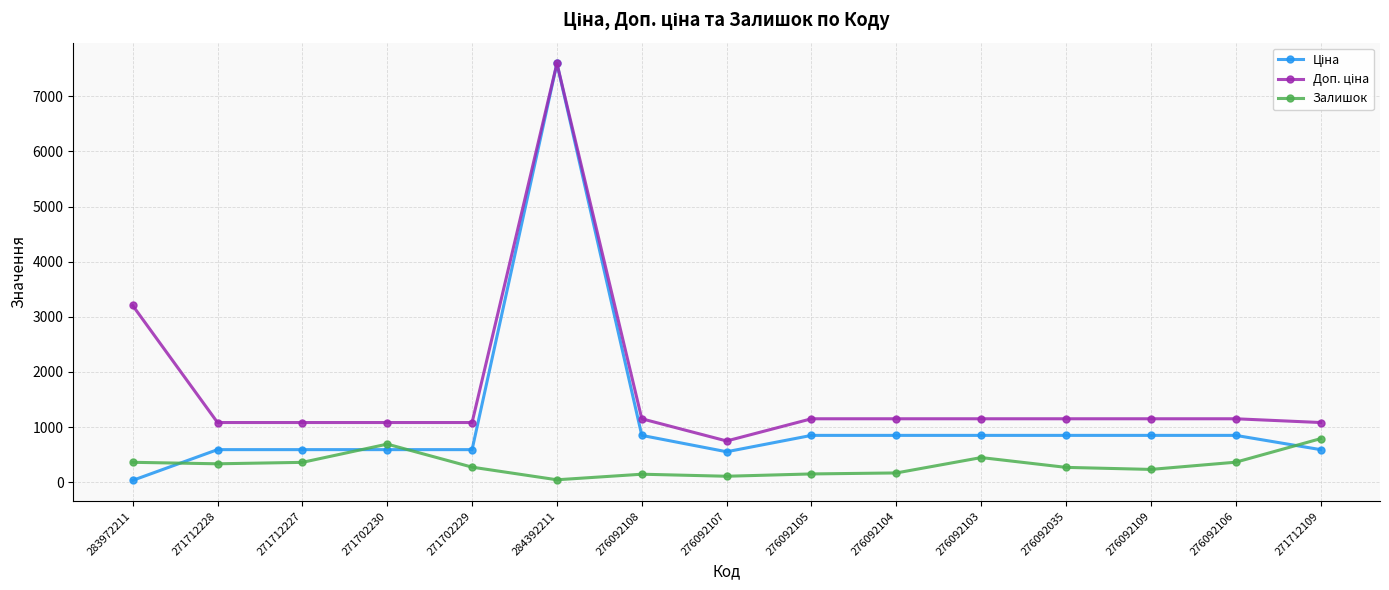

Which series changed the most between 276092107 and 271712109?

Залишок